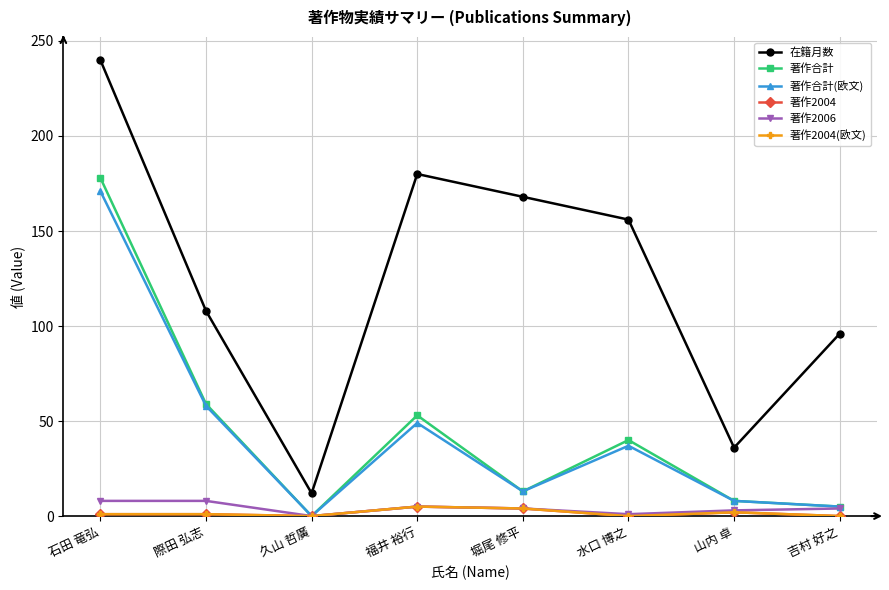

Which series changed the most between 際田 弘志 and 吉村 好之?

著作合計